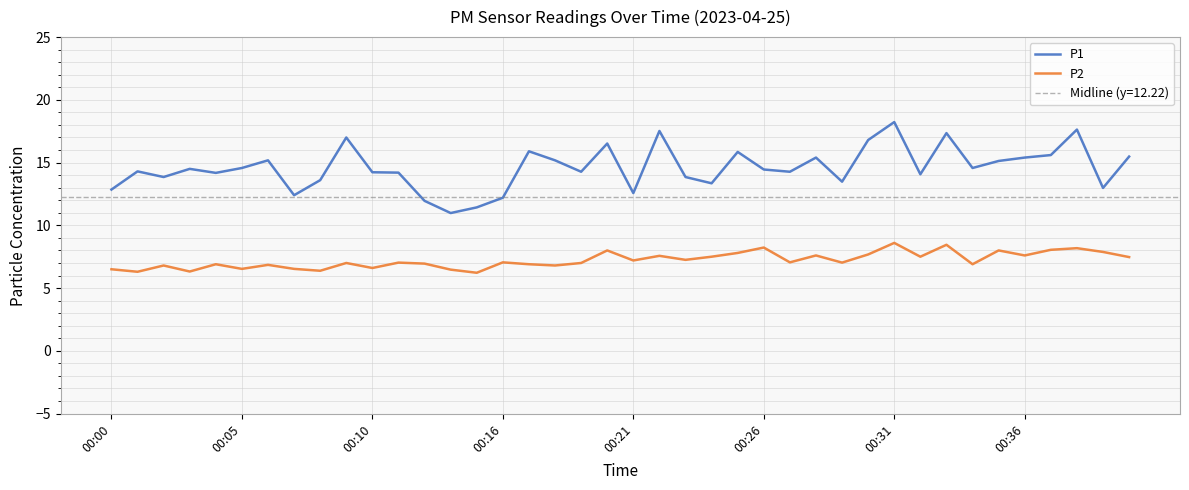

What is the lowest value of the P2 series?

6.2